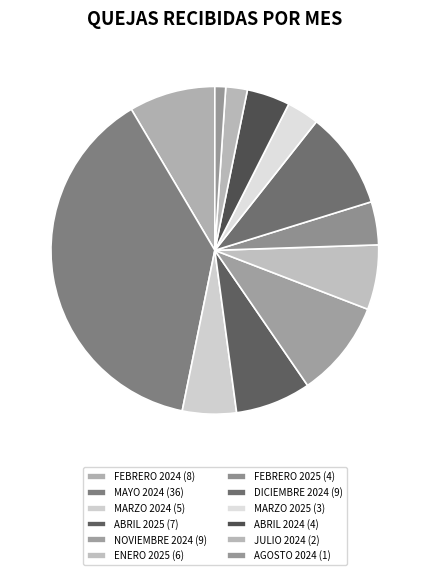

To the nearest percent, what portion does ABRIL 2025 represent?

7%